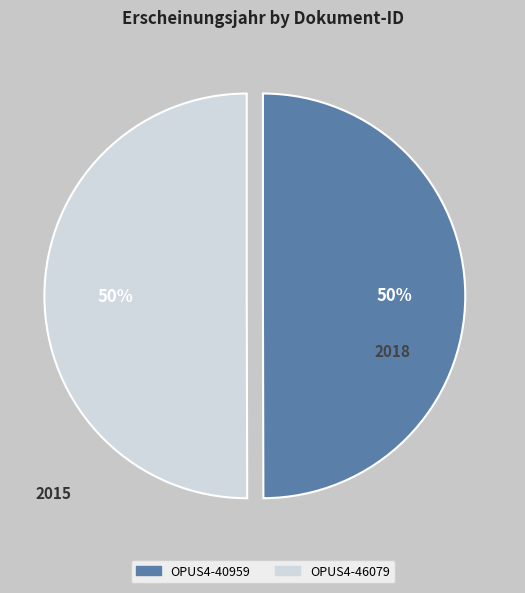

Approximately how many times larger is the value at OPUS4-46079 compared to OPUS4-40959?

1.0